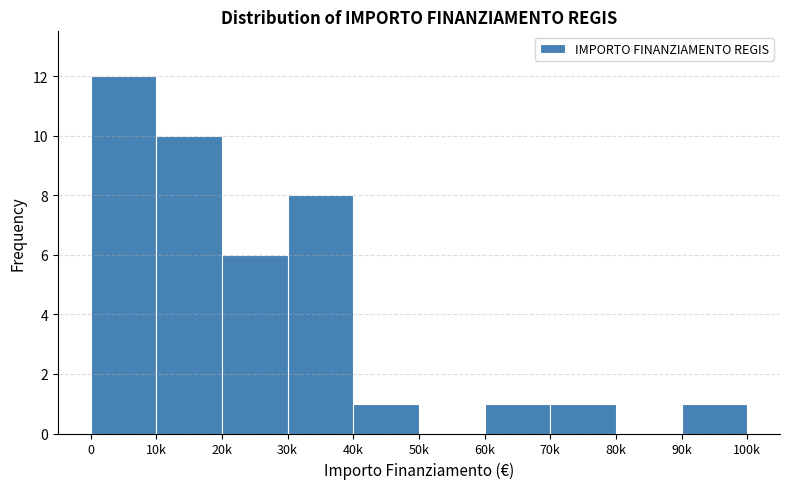

Reading left to right, transcribe all the data shown in this chart.

0=12	10k=10	20k=6	30k=8	40k=1	50k=0	60k=1	70k=1	80k=0	90k=1